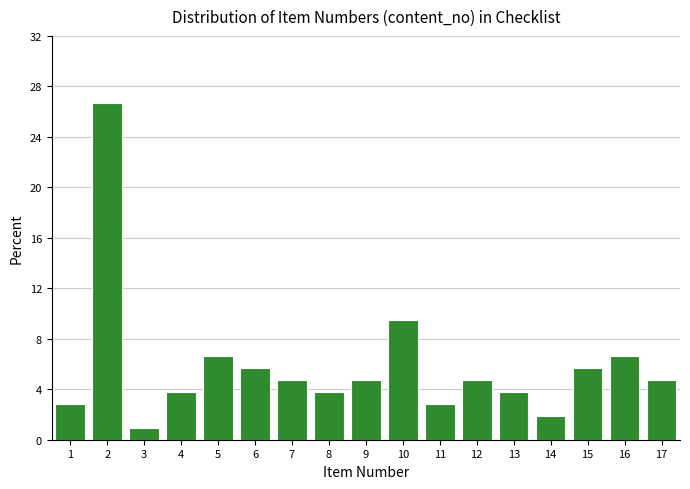

Reading right to left, transcribe all the data shown in this chart.

17=4.8	16=6.7	15=5.7	14=1.9	13=3.8	12=4.8	11=2.9	10=9.5	9=4.8	8=3.8	7=4.8	6=5.7	5=6.7	4=3.8	3=1.0	2=26.7	1=2.9